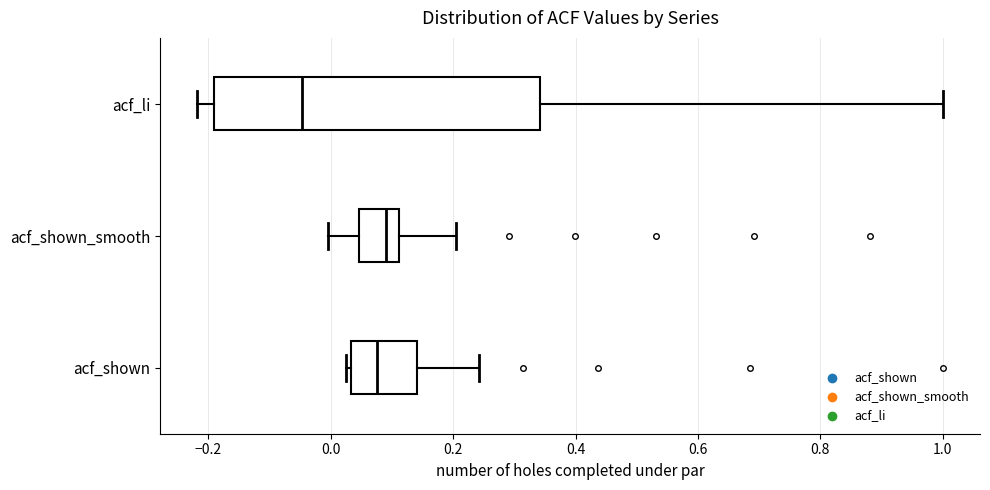

Reading bottom to top, transcribe this box plot: for each box, give where its median line is, the range the box spans, and where its two whiskers end, as read against the x-axis. The values are not printed on the chart, so give them approximately, as read against the axis.

acf_shown: median 0.08, box 0.04 to 0.14, whiskers 0.02 to 0.24
acf_shown_smooth: median 0.10, box 0.04 to 0.12, whiskers 0.00 to 0.20
acf_li: median -0.04, box -0.20 to 0.34, whiskers -0.22 to 1.00